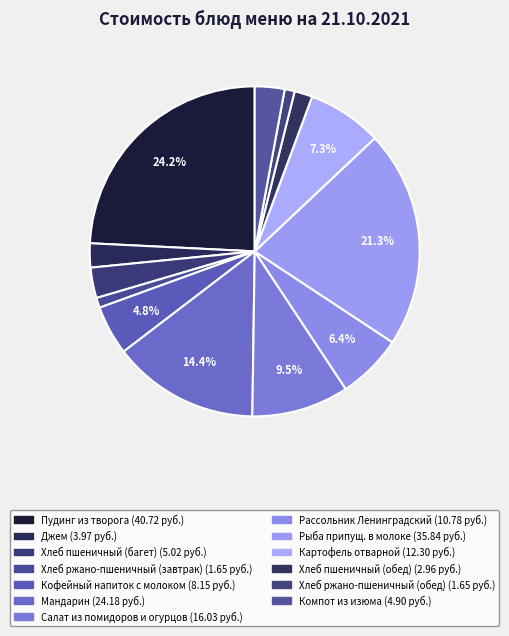

To the nearest percent, what is the combined percentage of Пудинг из творога and Рыба припущ. в молоке?

46%